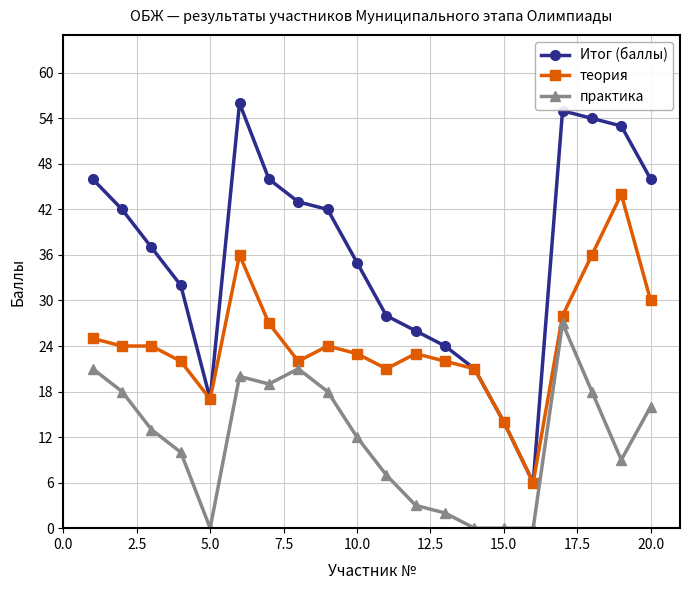

True or false: теория has more than 0 interior local peaks.

True